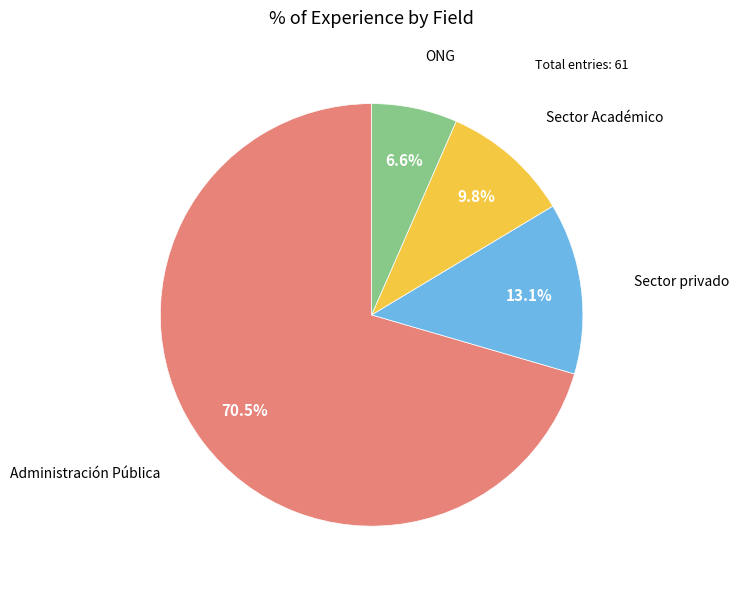

Is there any slice that represents more than half of the pie?

Yes